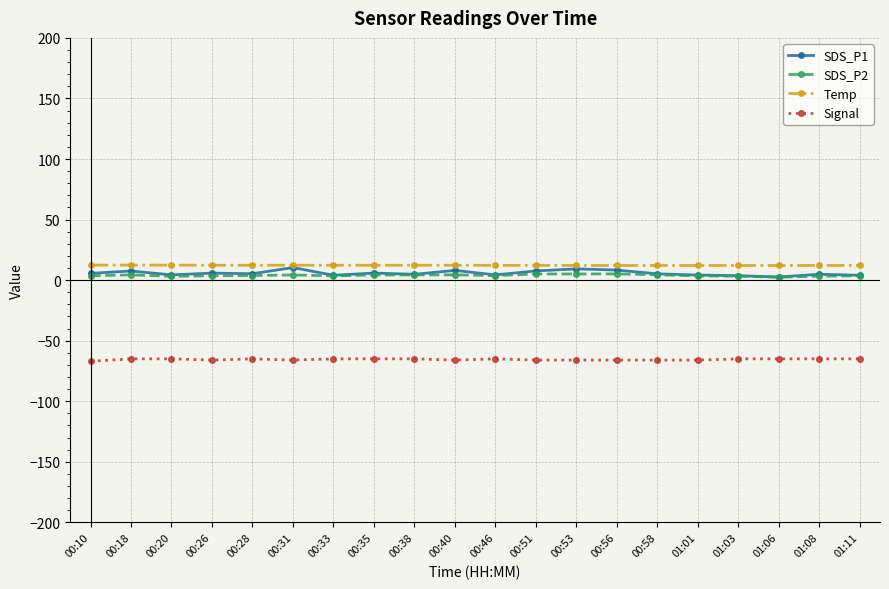

The SDS_P1 series shows 5.8 at 00:35. True or false?

True